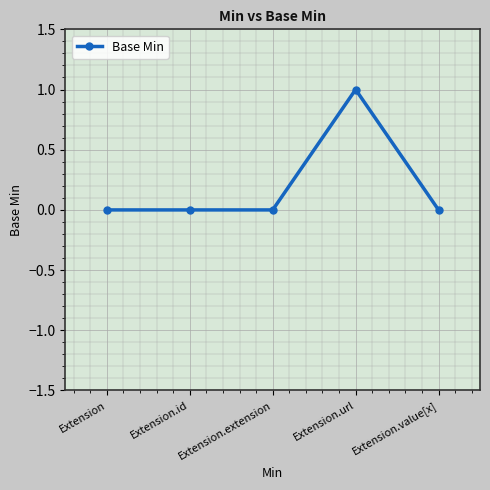

Which category has the highest value across all series?

Extension.url